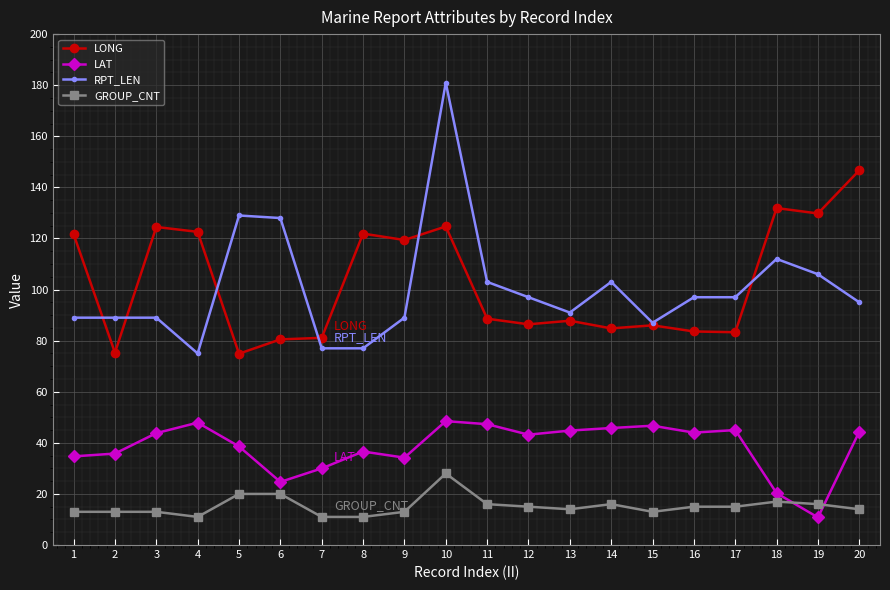

What is the value of the RPT_LEN point at the 15th from the left?

87.0